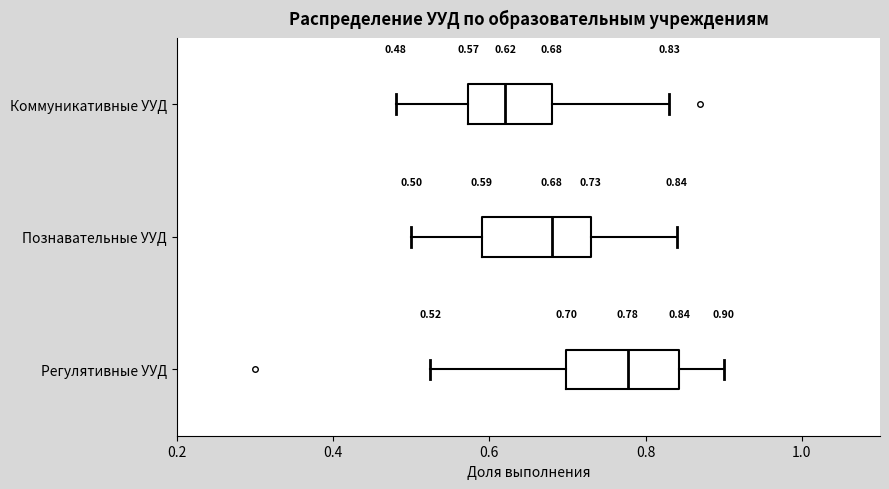

Which box's median line is the furthest to the right?

Регулятивные УУД